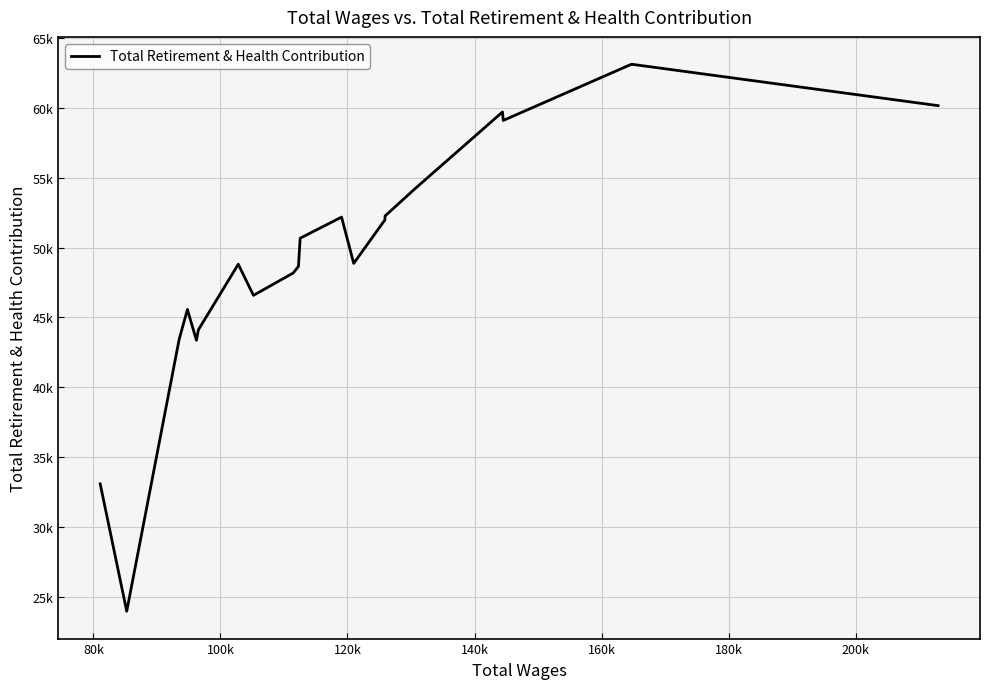

What is the sum of all values?

977967.5